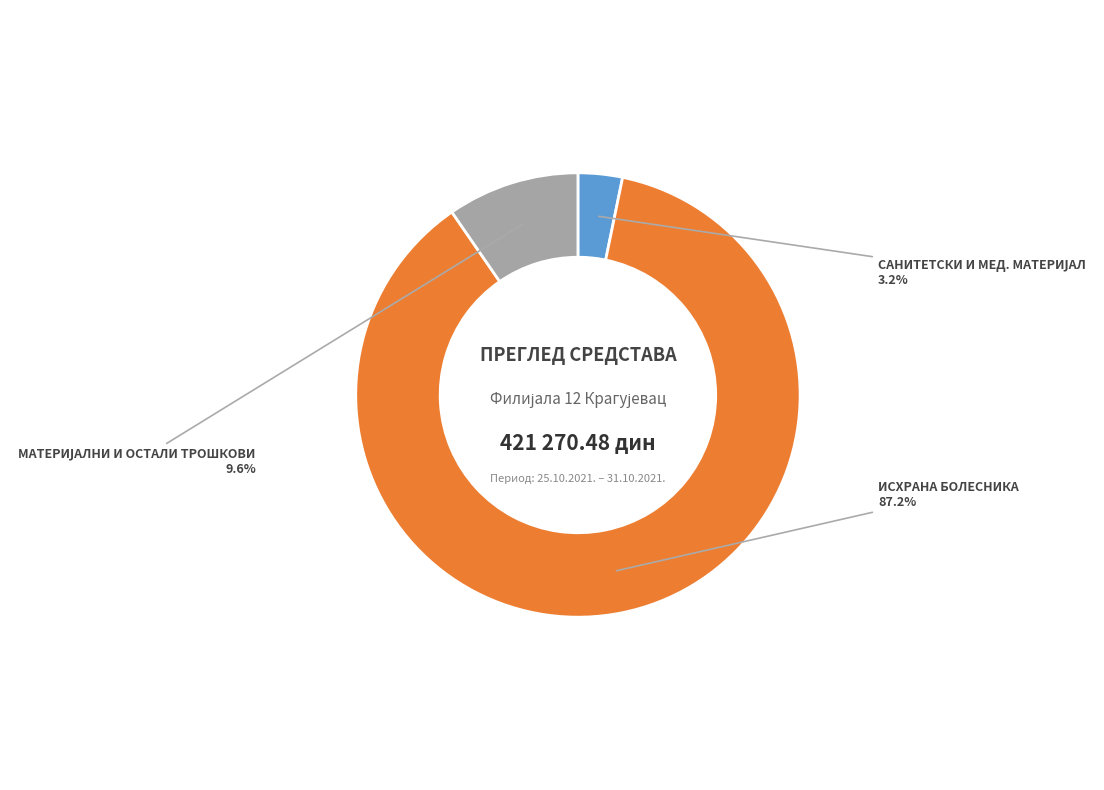

Is there a majority slice in this chart?

Yes